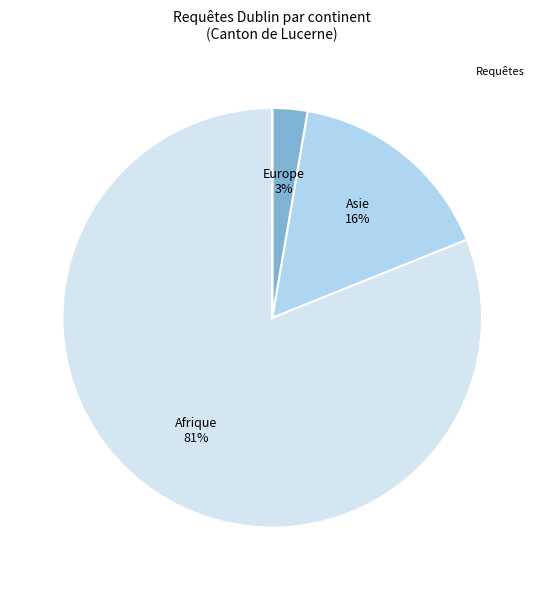

To the nearest percent, what is the average slice percentage?

20%